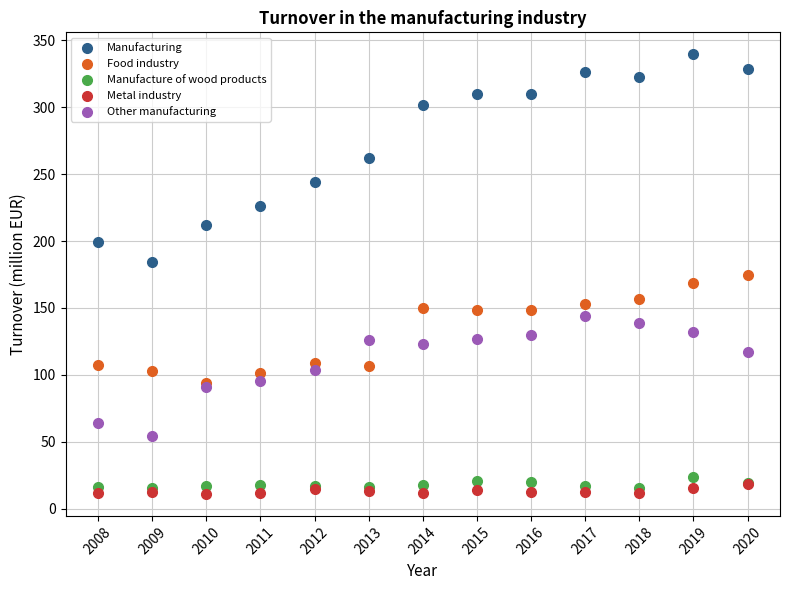

What are all the series names shown in the legend?

Manufacturing, Food industry, Manufacture of wood products, Metal industry, Other manufacturing